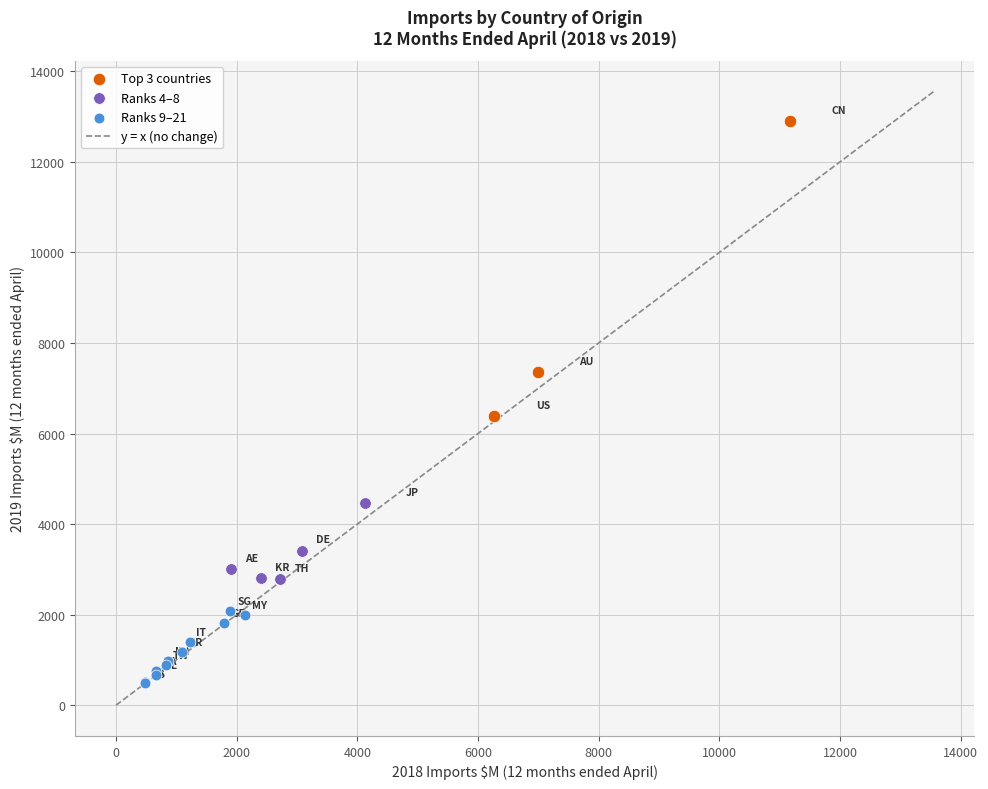

Which series contains the lowest Y value?

Ranks 9–21